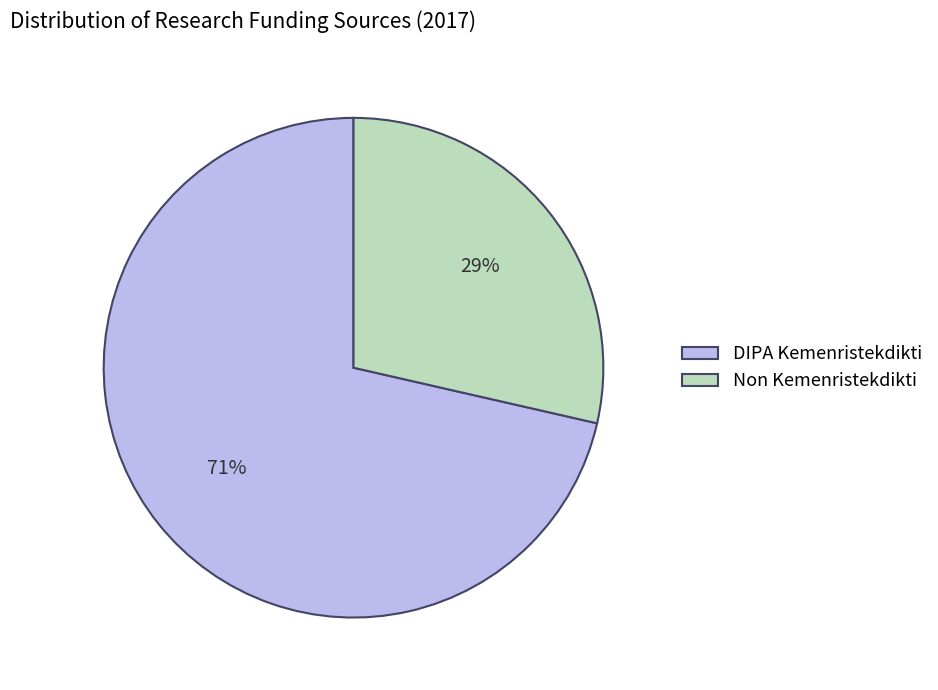

Is there a majority slice in this chart?

Yes